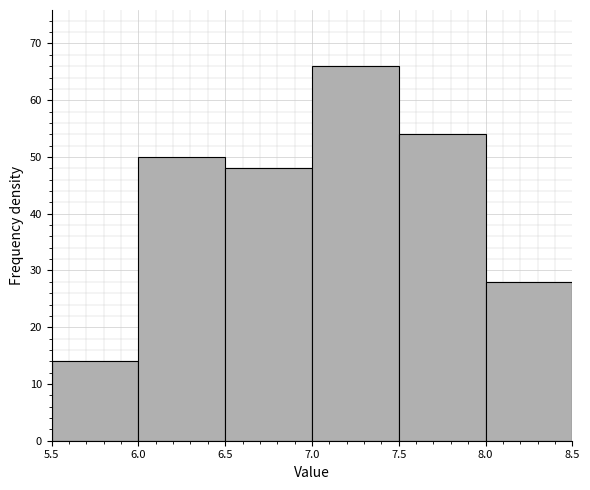

Reading left to right, transcribe this chart: for each bar, give the range it covers on the x-axis and its height. The values are not printed on the chart, so give them approximately, as read against the axis.

5.5 to 6.0: 14
6.0 to 6.5: 50
6.5 to 7.0: 48
7.0 to 7.5: 66
7.5 to 8.0: 54
8.0 to 8.5: 28